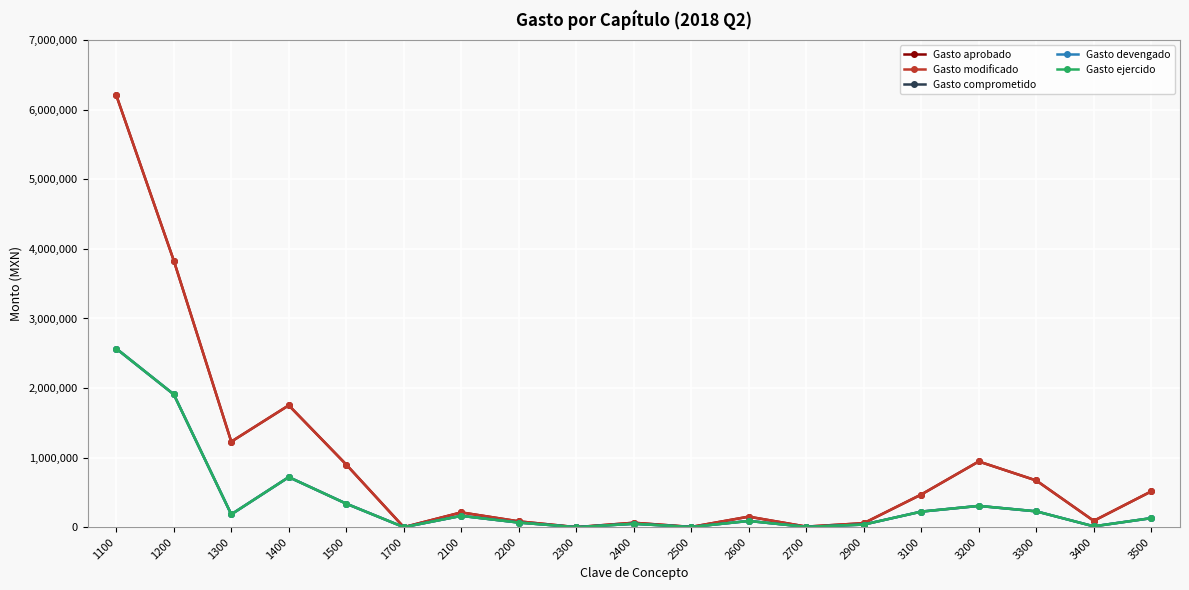

Is this an area chart (filled region under the line)?

No